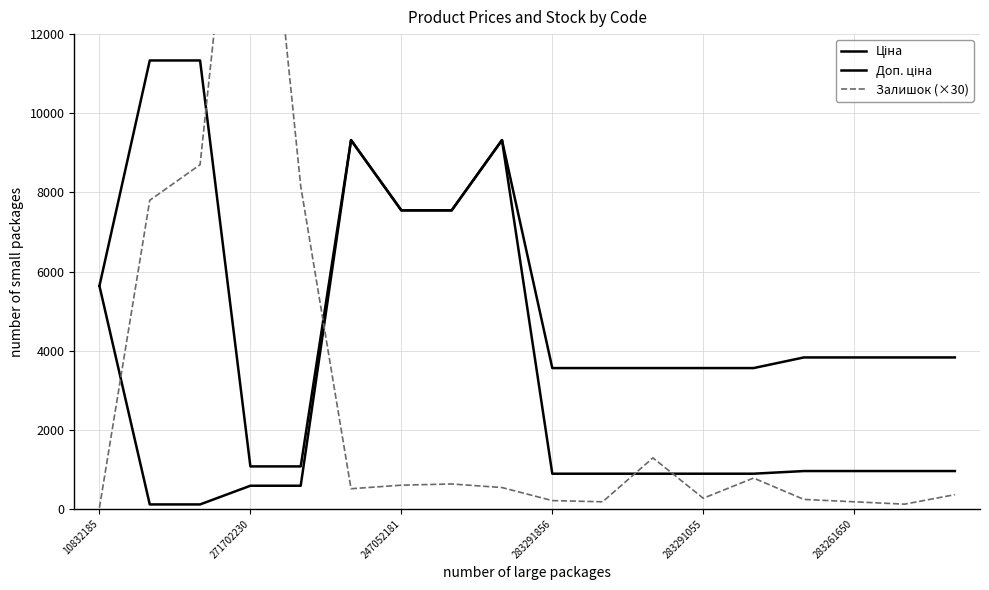

What is the sum of all Доп. ціна values?

97299.5